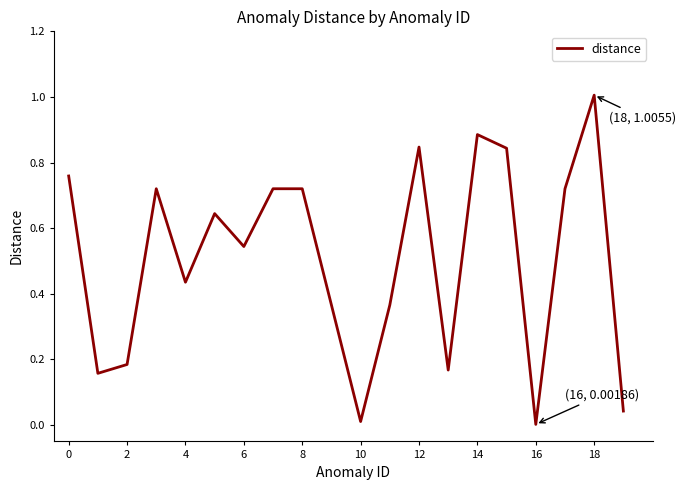

What is the difference between the maximum and minimum values?

1.0